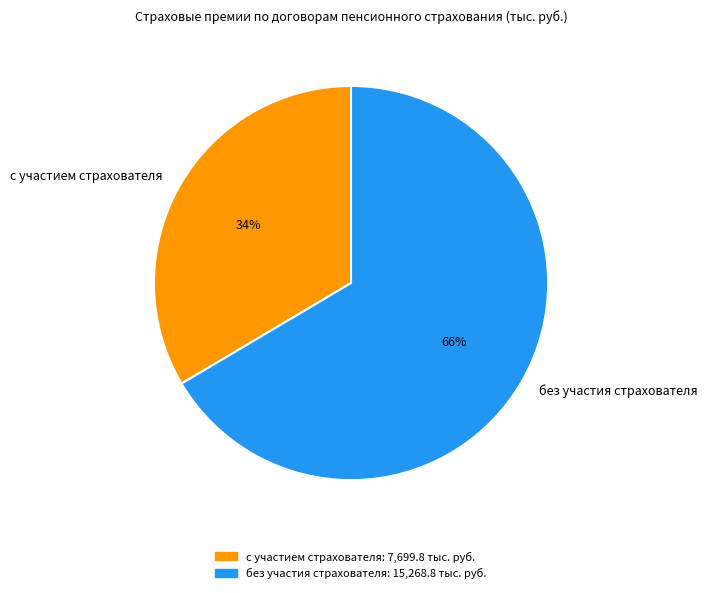

Count the number of slices in the pie.

2